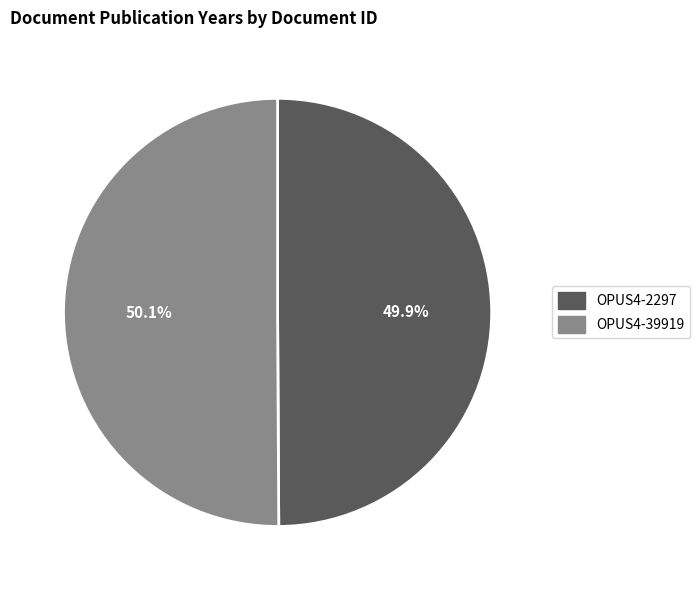

Count the number of slices in the pie.

2